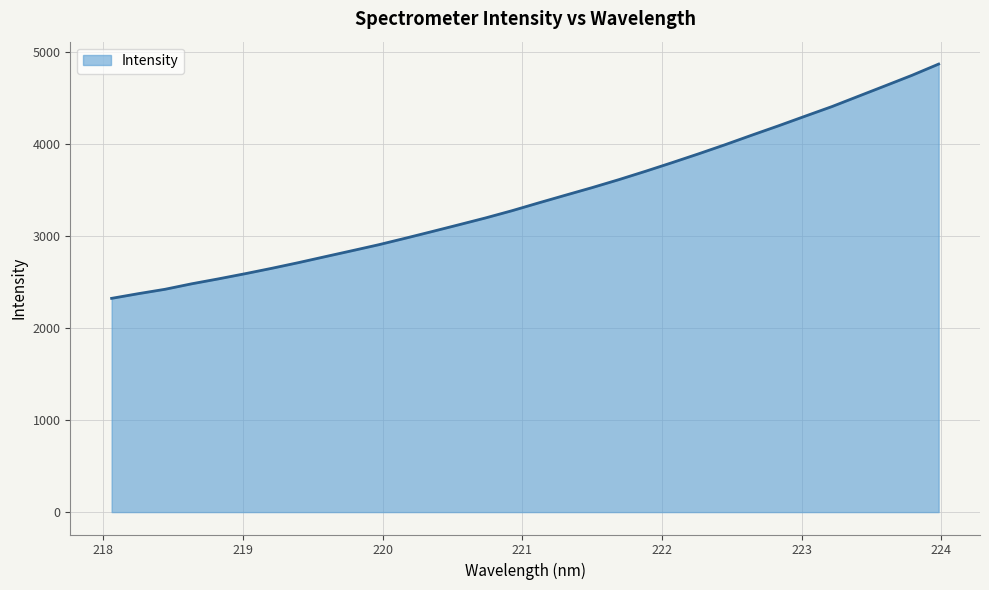

What is the smallest value displayed?

2321.6